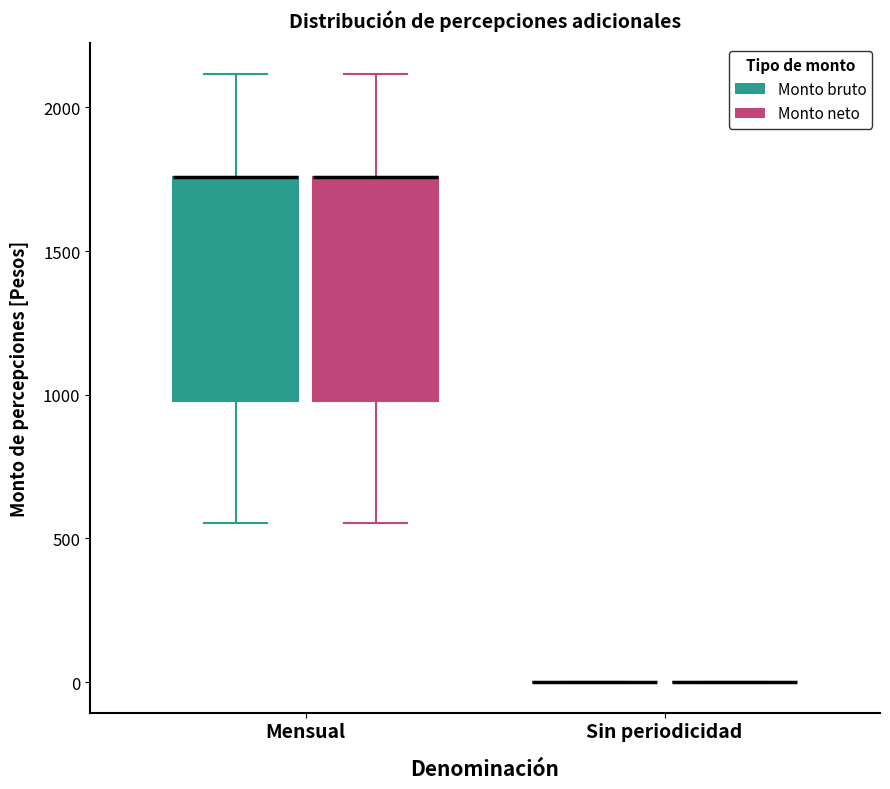

Where does the upper whisker of the box for Mensual (Monto bruto) end on the y-axis? The values are not printed on the chart, so give them approximately, as read against the axis.

2100